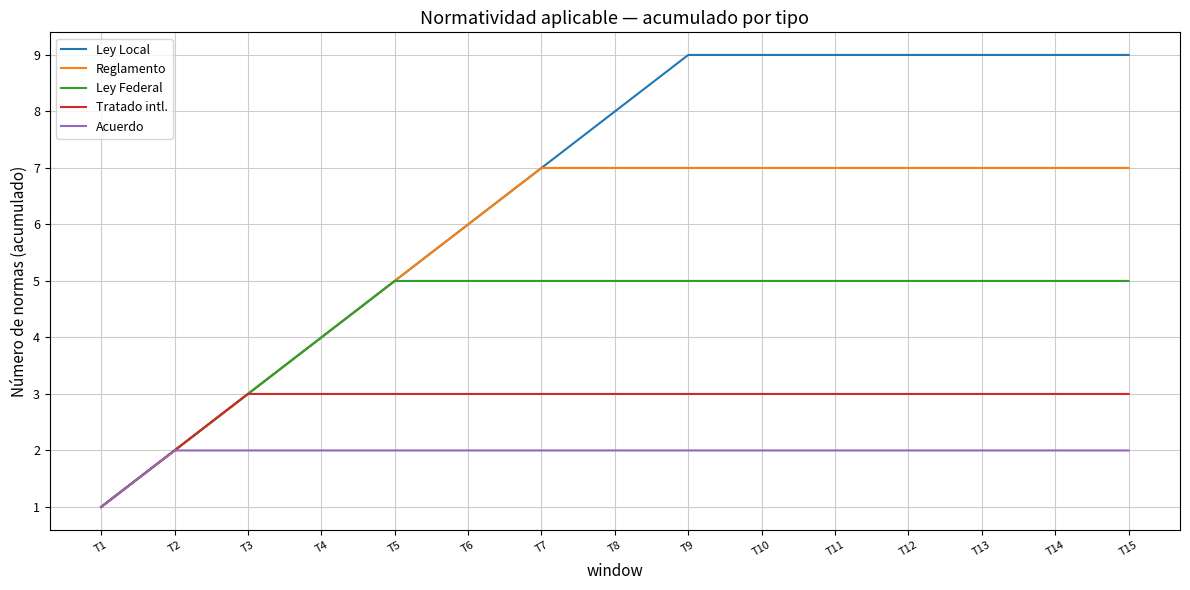

Which category has the lowest value in the Ley Local series?

T1